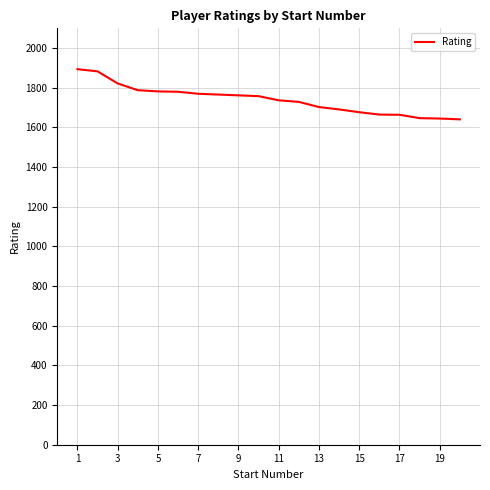

What is the difference between the maximum and minimum values?

253